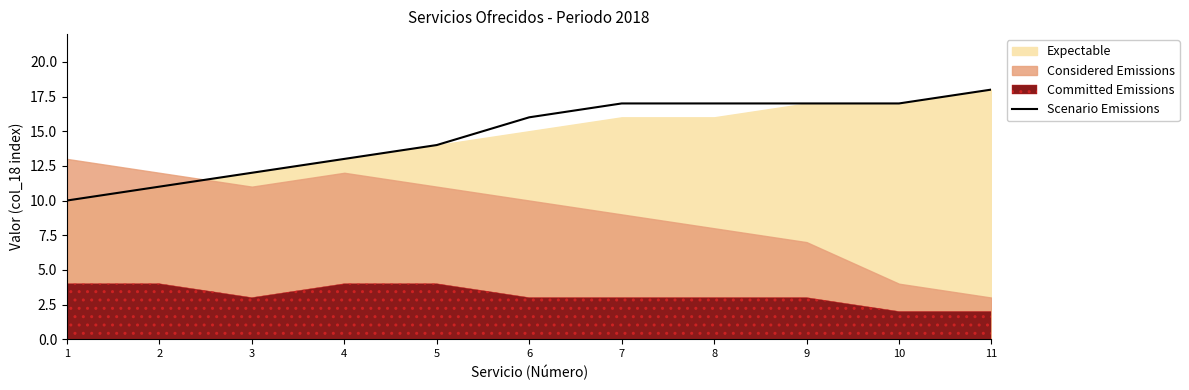

What is the sum of the values at 11 and 9?

35